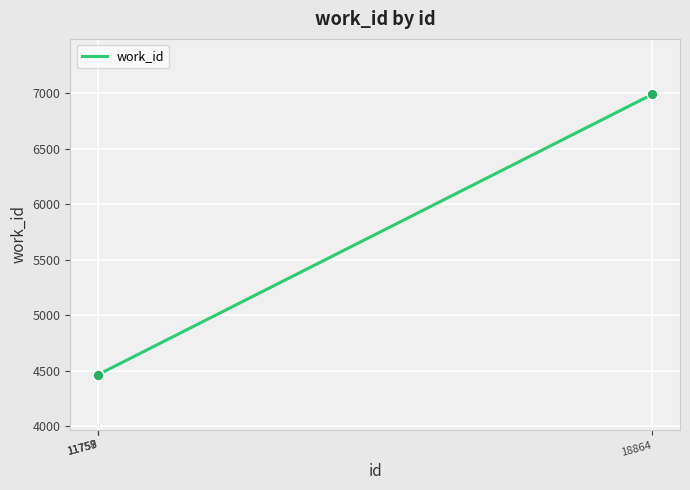

What is the change in value from 11758 to 18864?

+2526